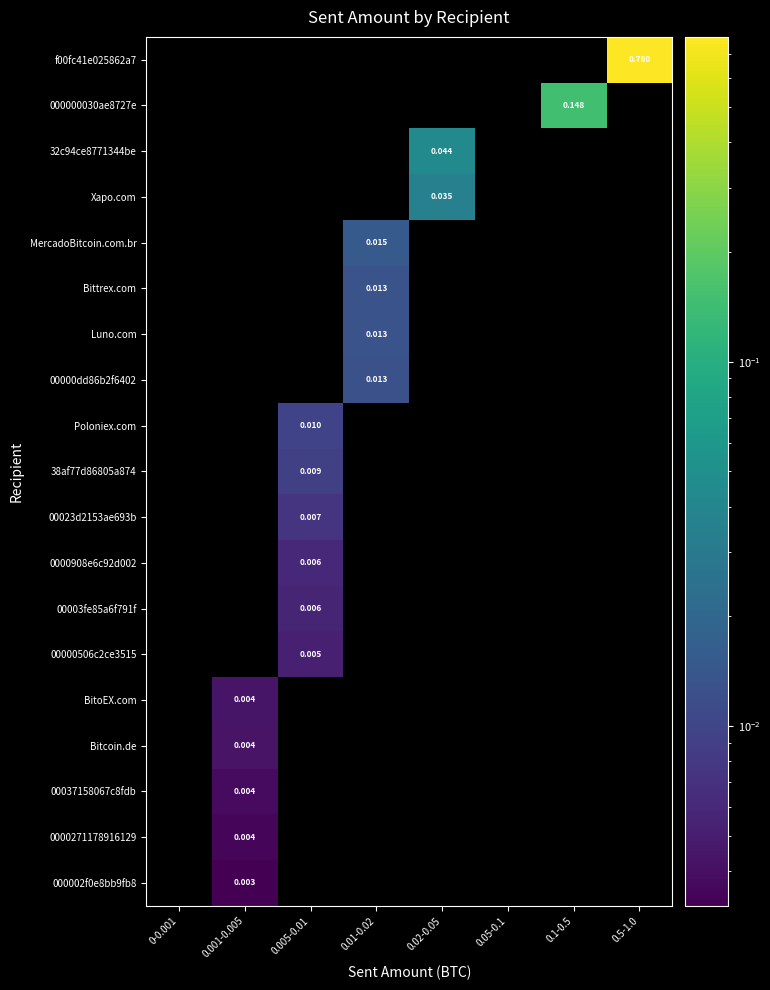

How many distinct data groups are displayed?

19